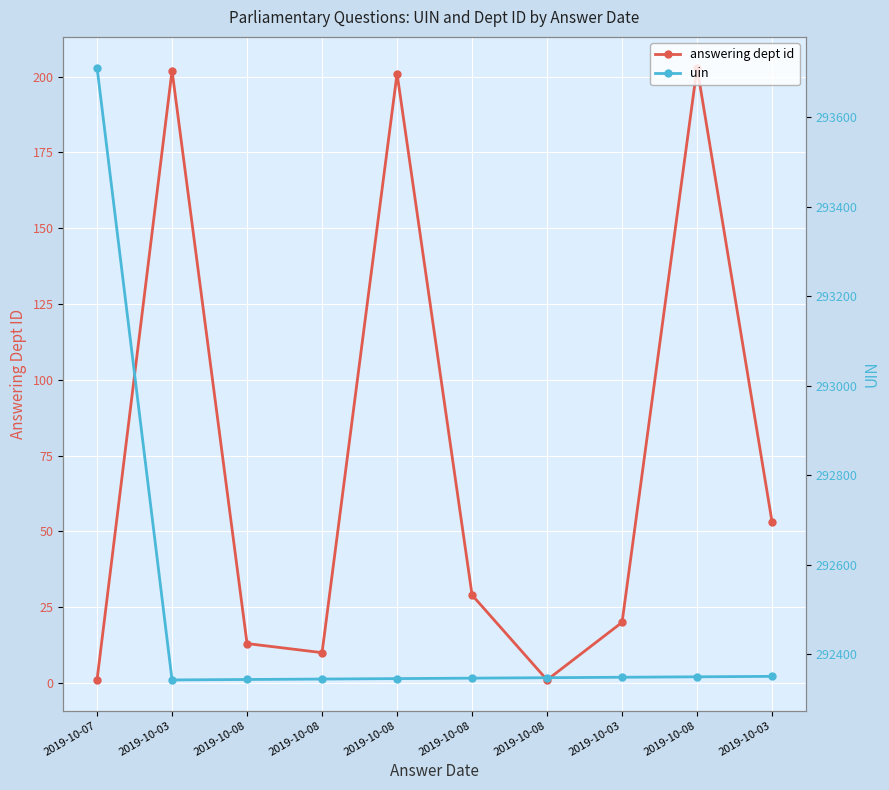

Which series changed the most between 2019-10-07 and 2019-10-03?

uin